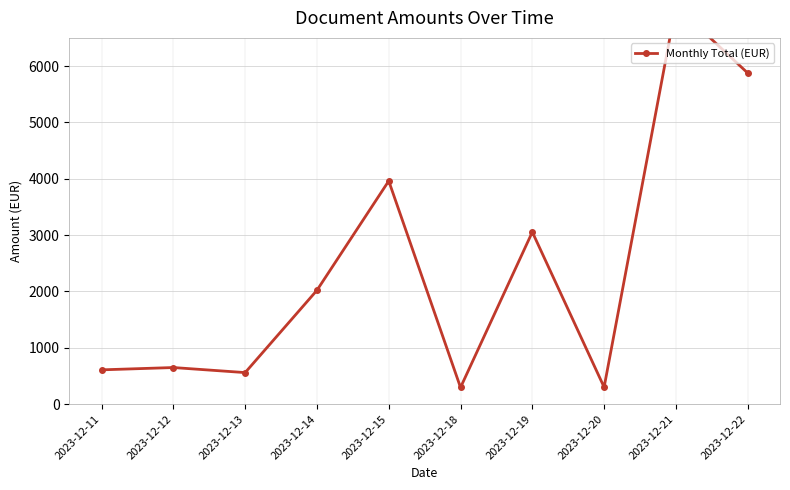

The chart shows a value of 62.1 at 2023-12-18. True or false?

False